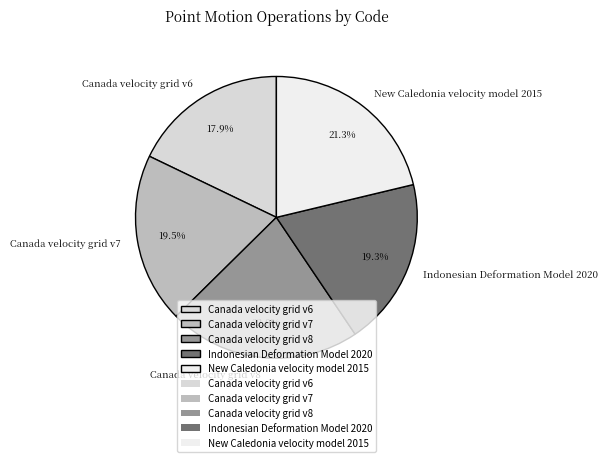

Is there any slice that represents more than half of the pie?

No